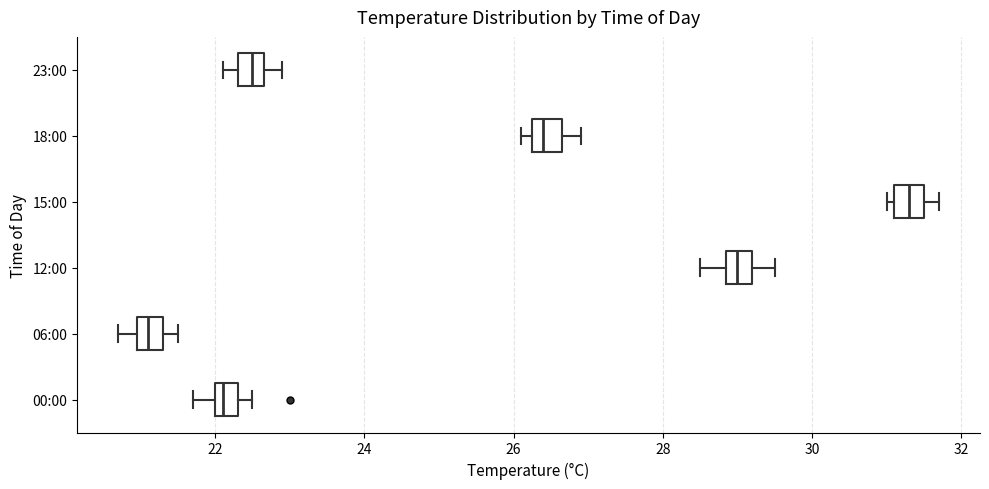

Which box has the furthest to the right median line?

15:00